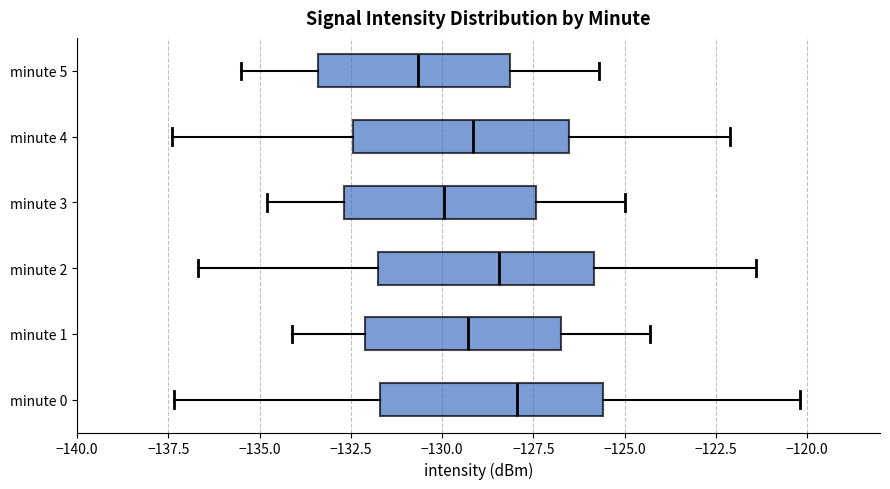

Where is the right edge of the box for minute 2 on the x-axis? The values are not printed on the chart, so give them approximately, as read against the axis.

-126.0